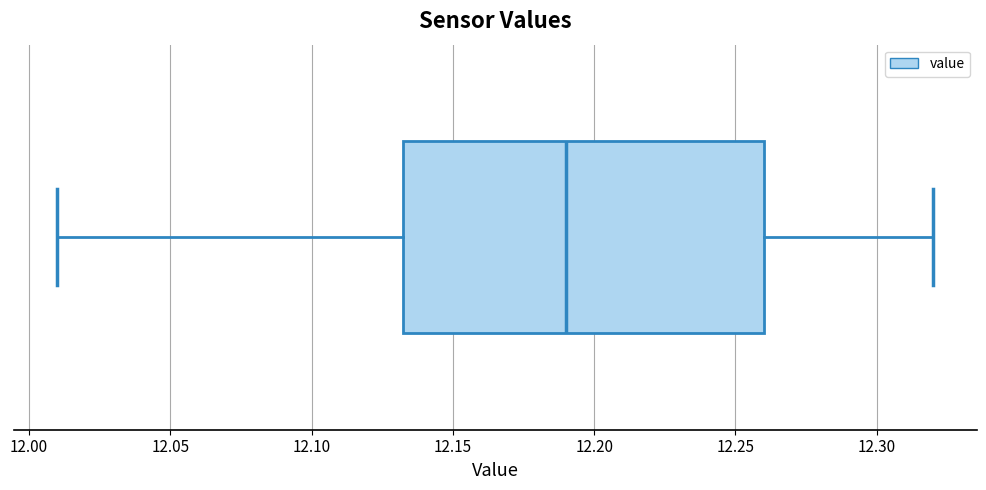

Where is the left edge of the box on the x-axis? The values are not printed on the chart, so give them approximately, as read against the axis.

12.135